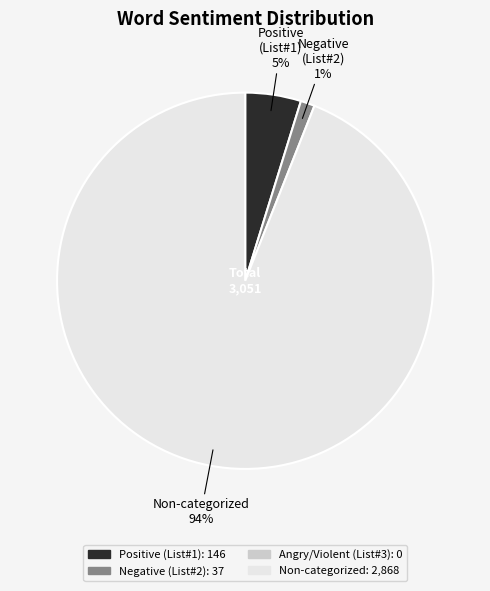

Does any single category account for the majority?

Yes